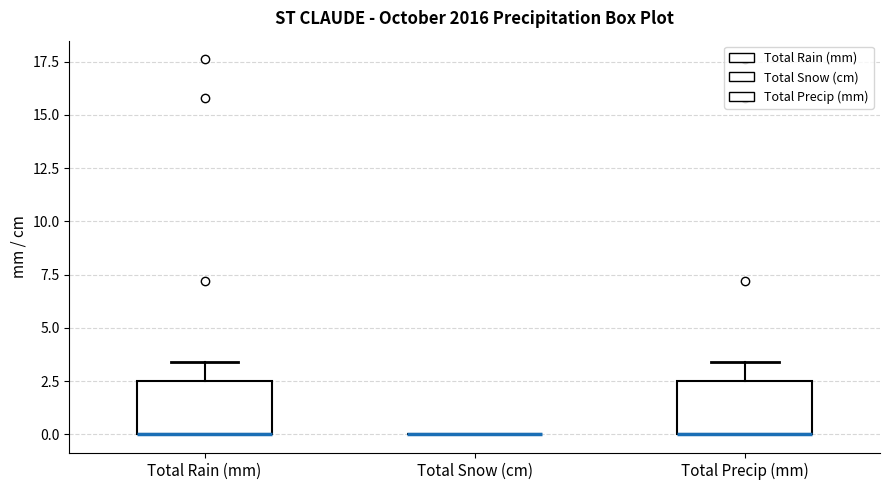

Reading left to right, read every box against the y-axis: the position of its median line, the range the box covers, and the ends of its whiskers. The values are not printed on the chart, so give them approximately, as read against the axis.

Total Rain (mm): median 0.0 (drawn on the box's lower edge), box 0.0 to 2.5, whiskers 0.0 to 3.5
Total Snow (cm): box collapsed to a line at 0.0, whiskers 0.0 to 0.0
Total Precip (mm): median 0.0 (drawn on the box's lower edge), box 0.0 to 2.5, whiskers 0.0 to 3.5